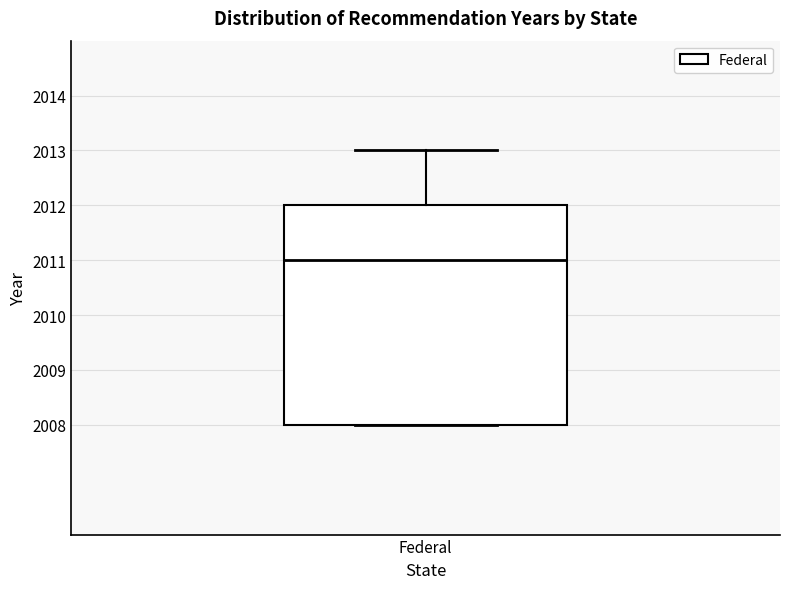

Transcribe this box plot: give where the median line is, the range the box spans, and where the two whiskers end, as read against the y-axis. The values are not printed on the chart, so give them approximately, as read against the axis.

median 2011, box 2008 to 2012, whiskers 2008 to 2013